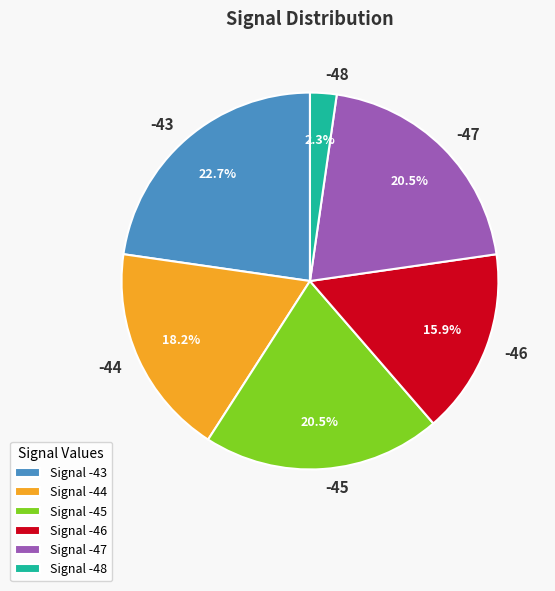

Which slice is the smallest?

Signal -48